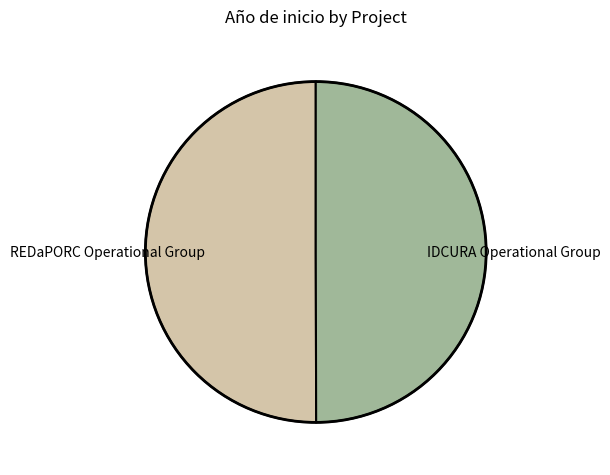

How many slices are in this pie chart?

2